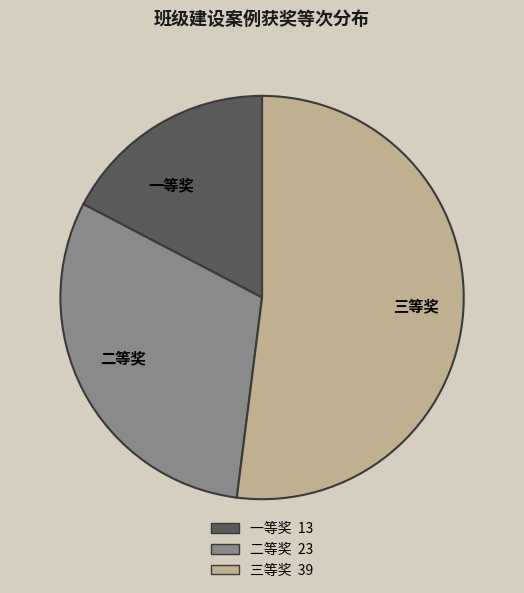

Is it true that 一等奖 is 17% of the pie?

True